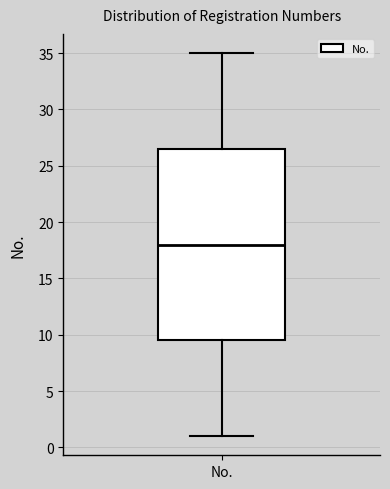

Transcribe this box plot: give where the median line is, the range the box spans, and where the two whiskers end, as read against the y-axis. The values are not printed on the chart, so give them approximately, as read against the axis.

median 18.0, box 9.5 to 26.5, whiskers 1.0 to 35.0